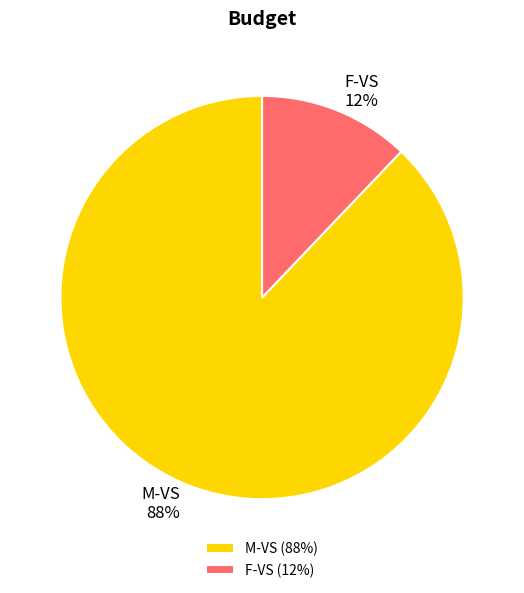

Count the number of slices in the pie.

2